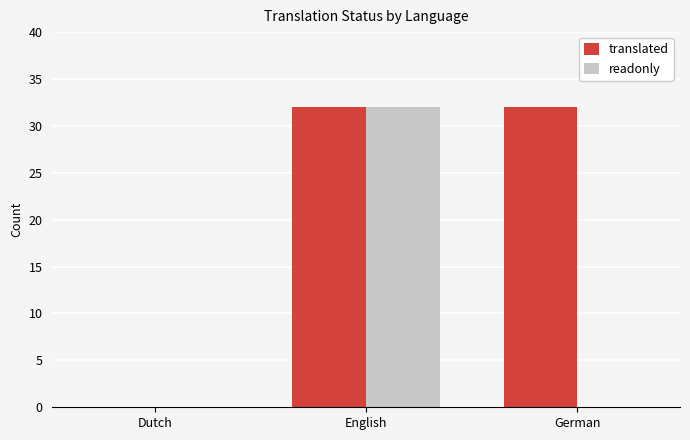

At which label does readonly reach its peak?

English